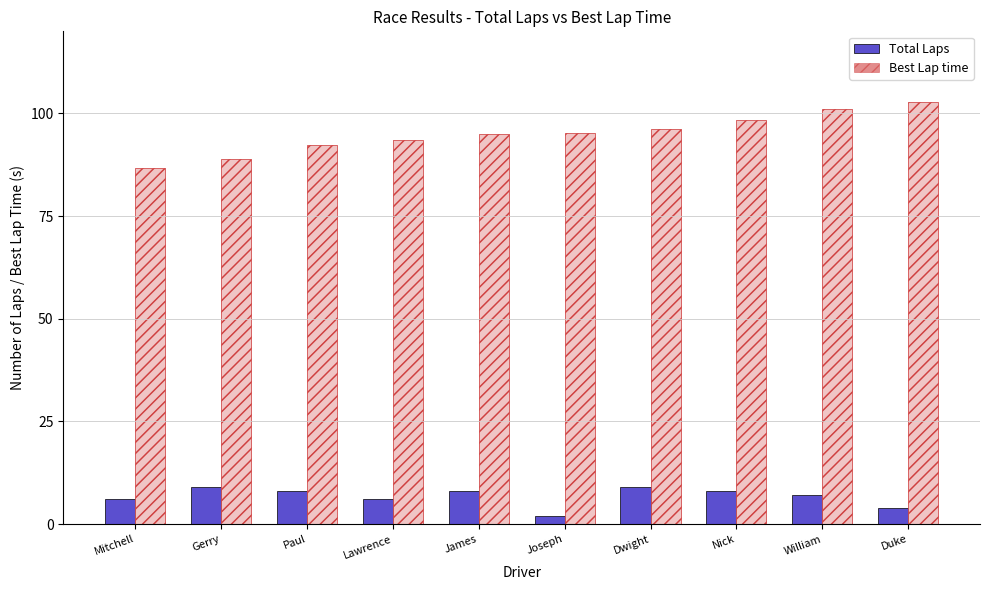

What is the sum of the Best Lap time values at James and Paul?

187.4